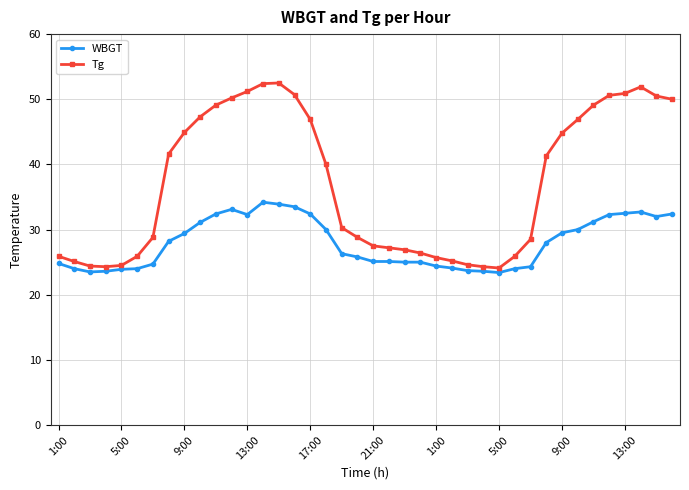

What is the greatest value displayed?

52.5